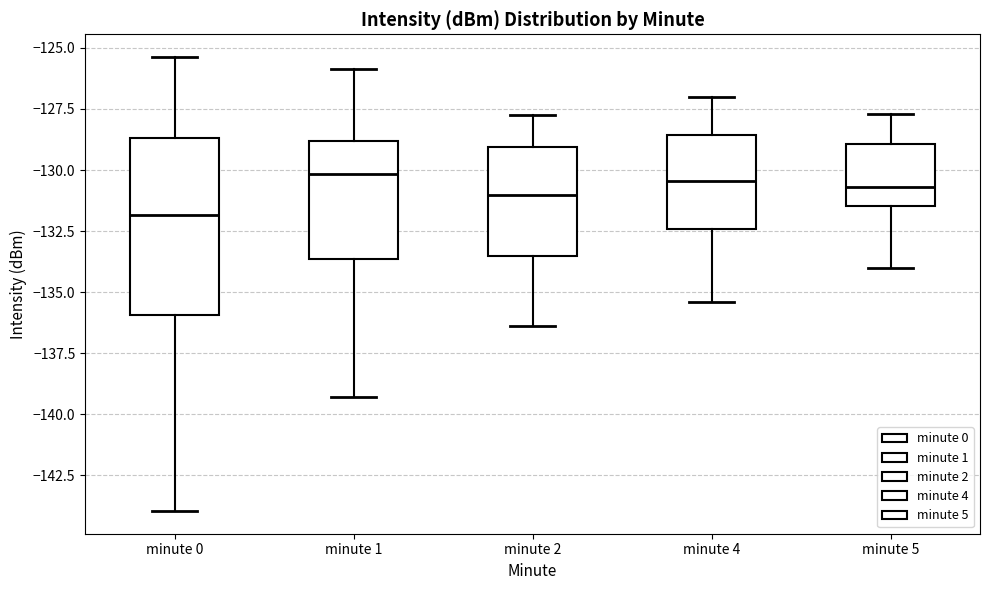

Where is the upper edge of the box for minute 0 on the y-axis? The values are not printed on the chart, so give them approximately, as read against the axis.

-128.5